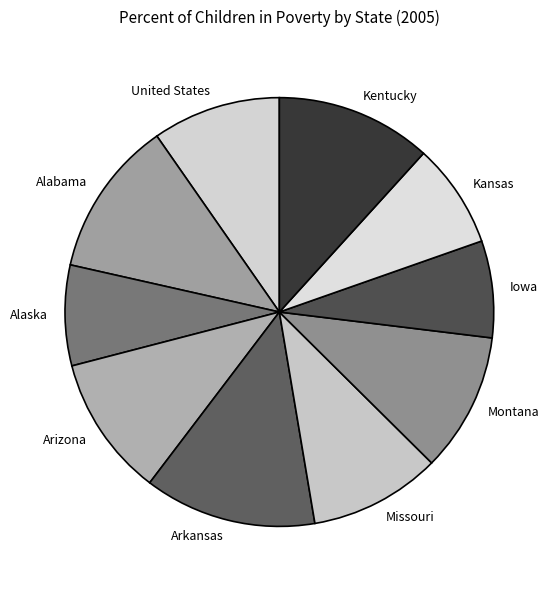

How many segments does this pie chart have?

10